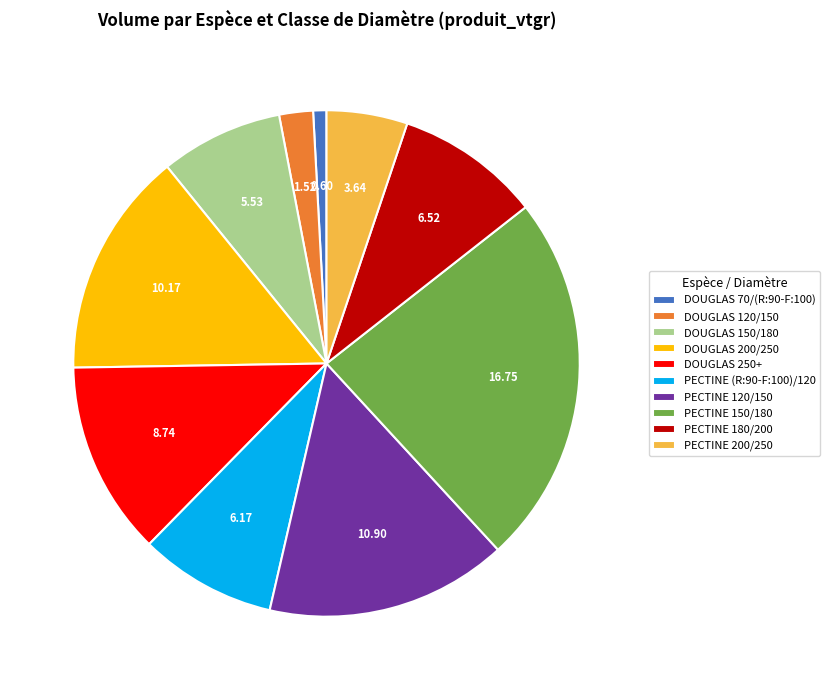

Does any single category account for the majority?

No